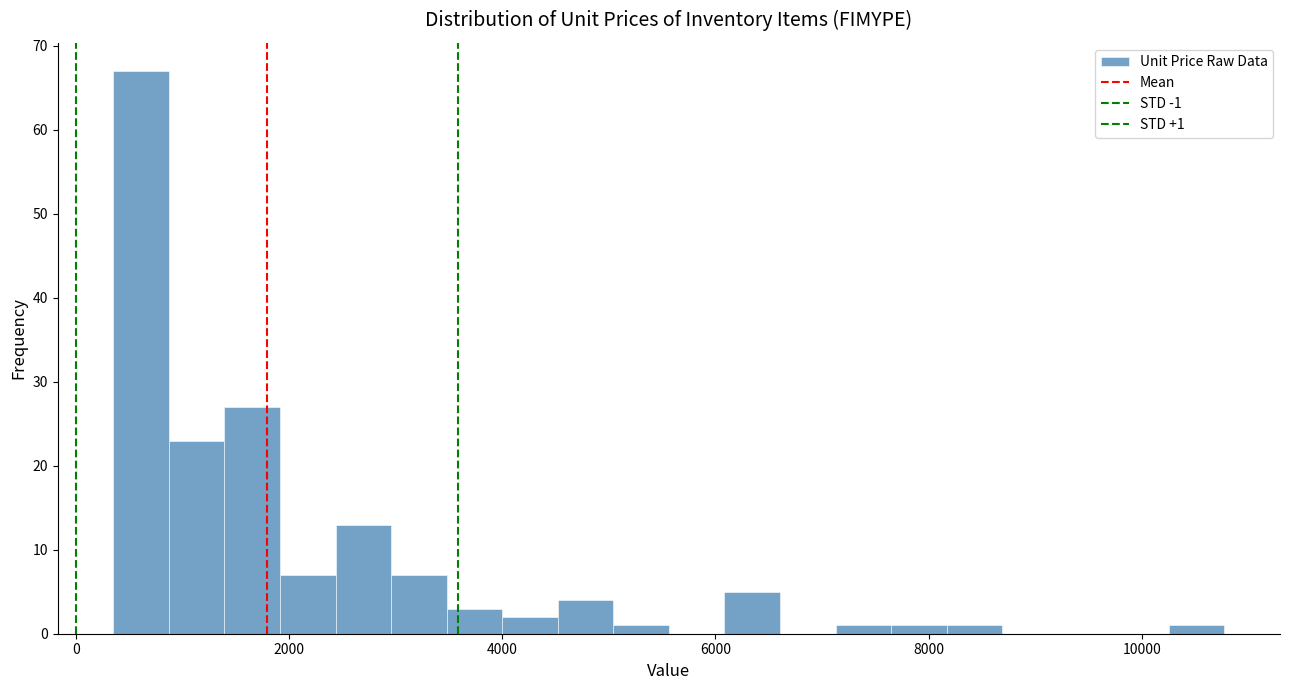

Around what value on the x-axis is the tallest bar? Give the approximate position of its centre, as read against the axis.

600